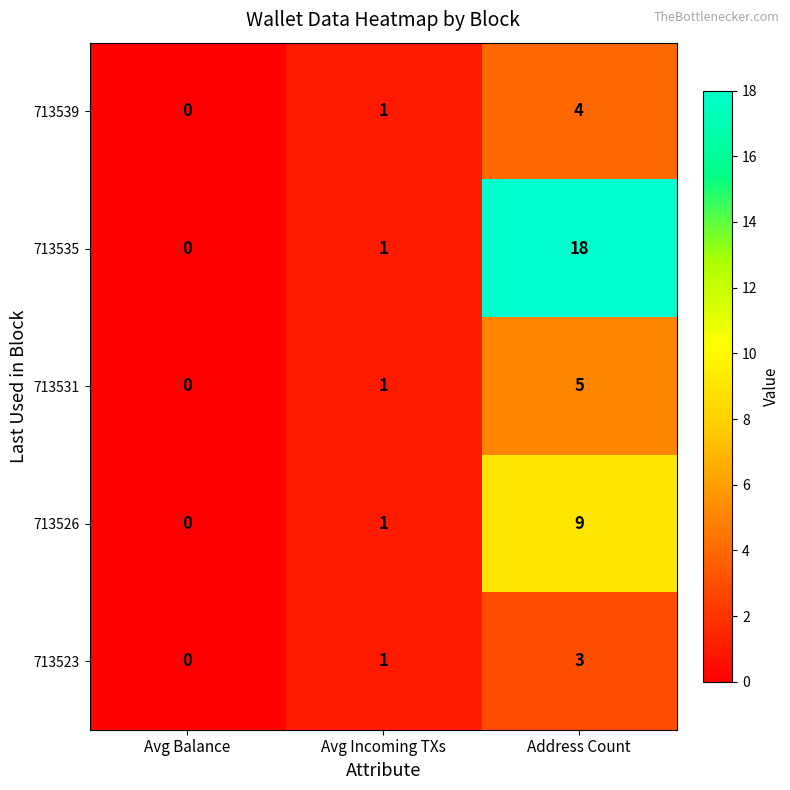

At which category does the chart reach its peak across all series?

Address Count